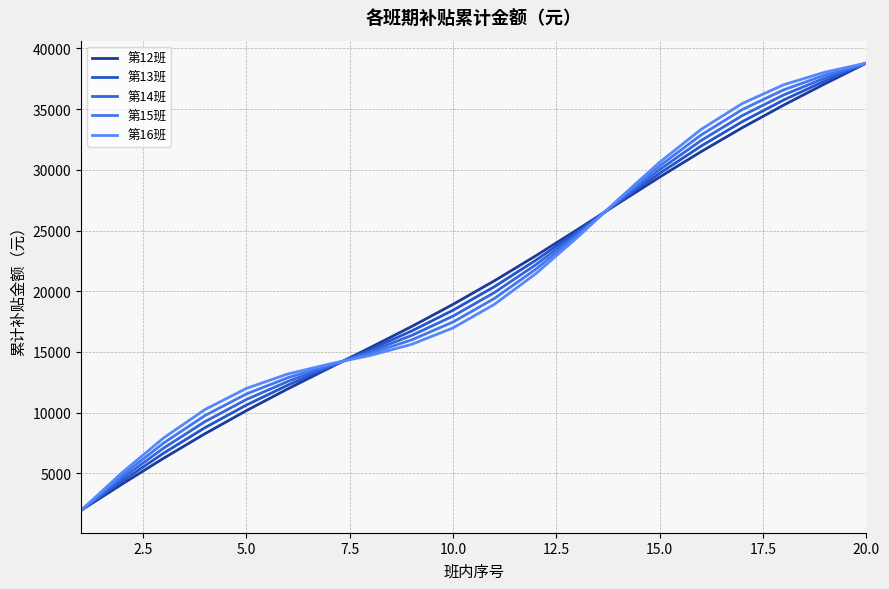

How many lines are shown in the chart?

5